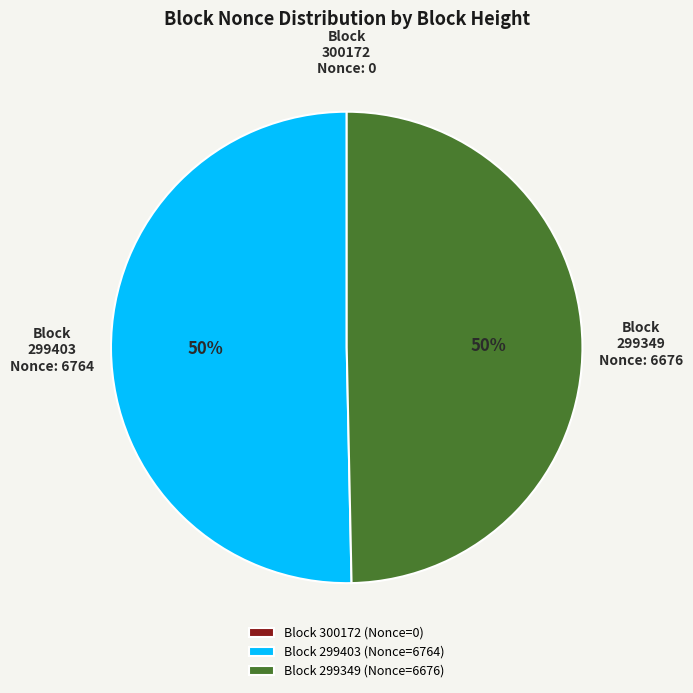

The 299349 slice represents 50% of the pie. True or false?

True